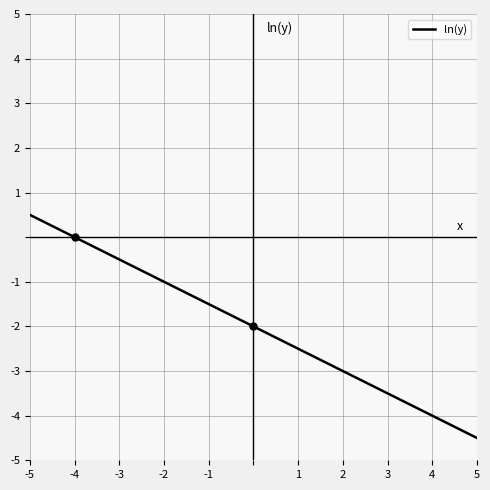

What is the minimum value shown in the chart?

-4.5